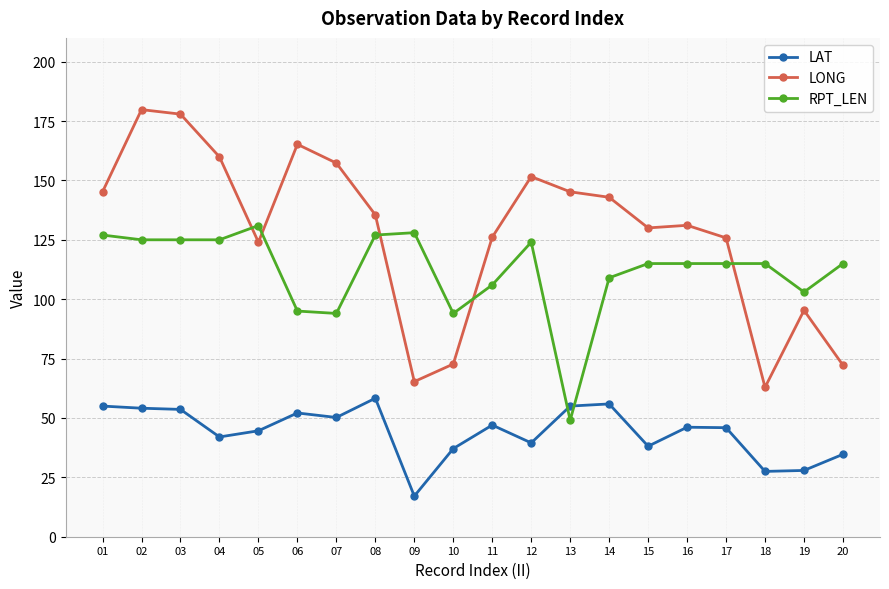

Between which two adjacent categories do LONG and RPT_LEN first intersect?

04 and 05